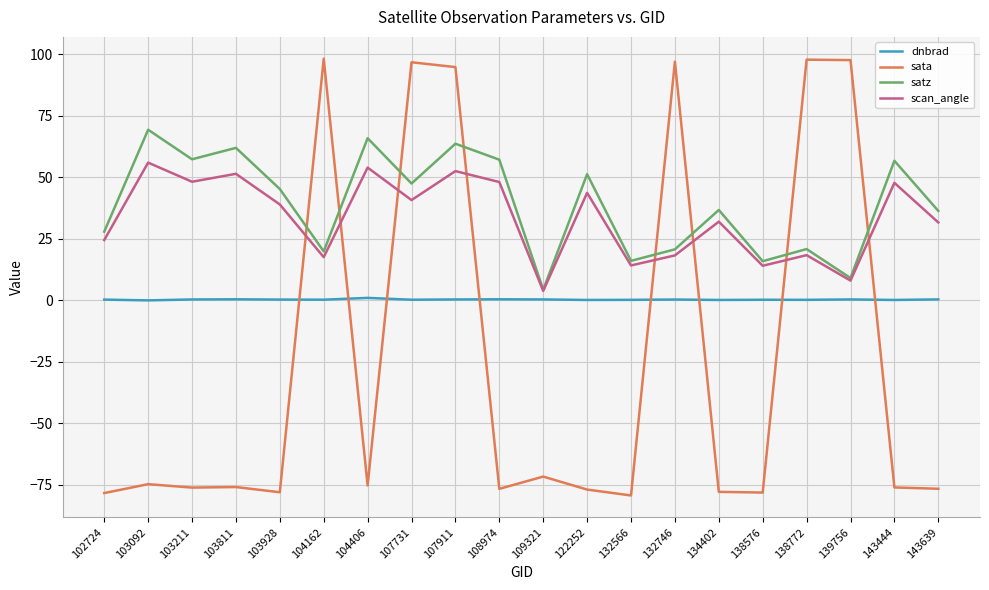

True or false: sata has more than 0 interior local peaks.

True